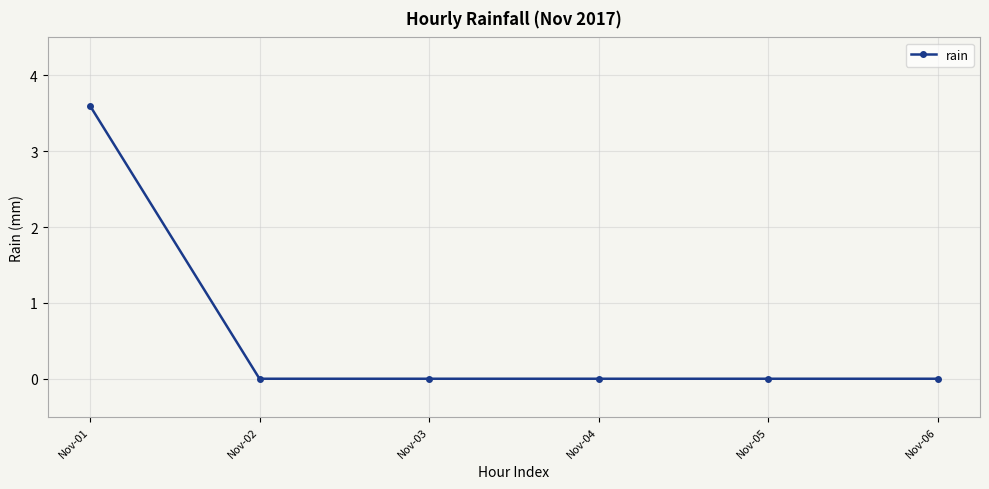

How many distinct data groups are displayed?

1